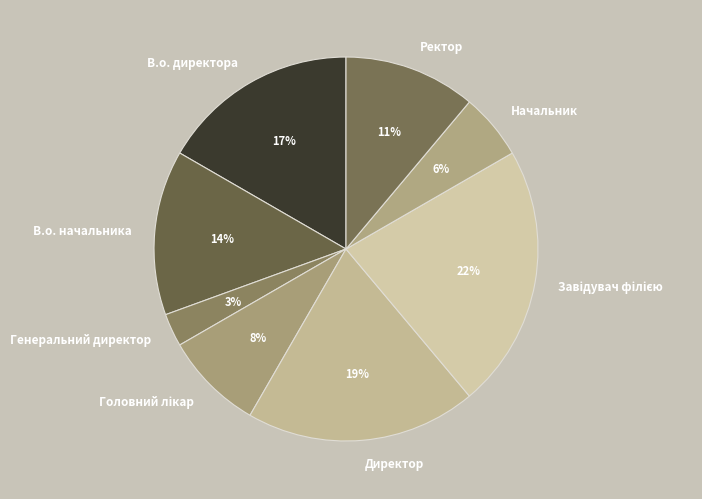

Which category has the smallest portion of the pie?

Генеральний директор